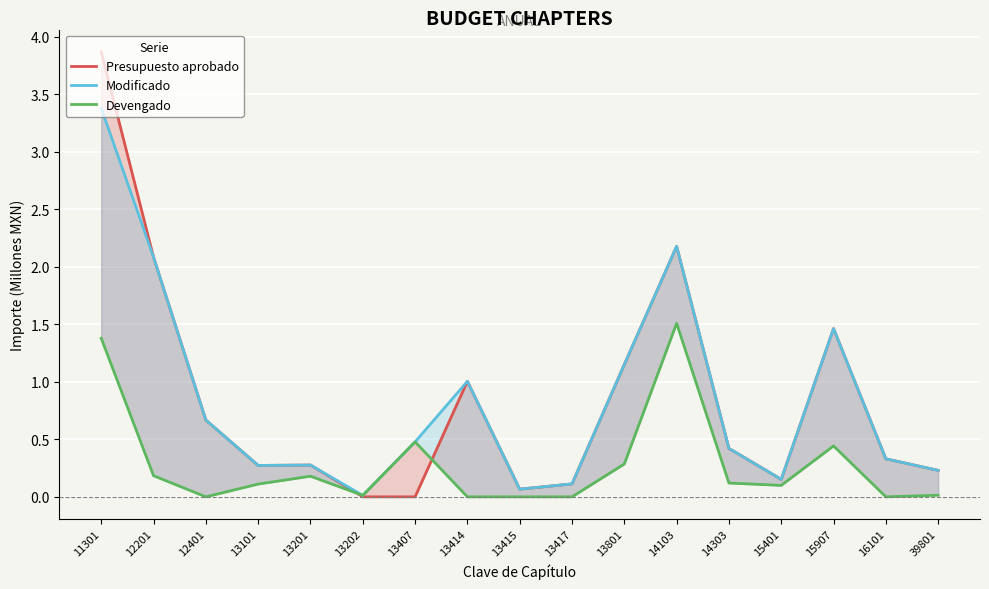

How many interior local valleys does the Presupuesto aprobado series have?

3